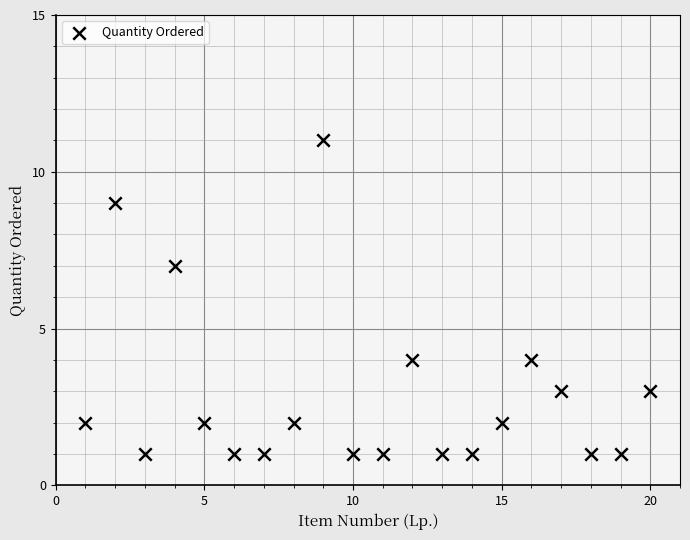

What Y value in the scatter plot is closest to 6?

7